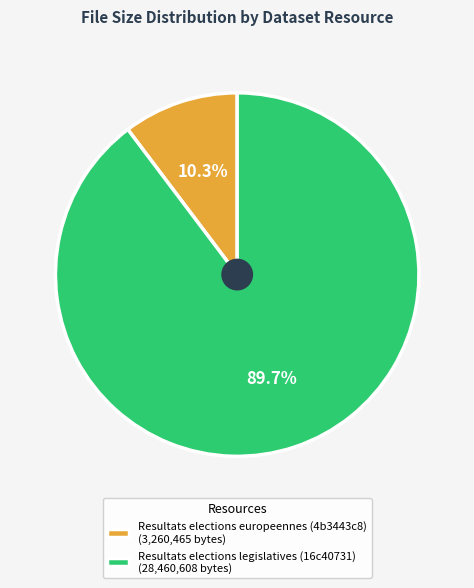

What percentage do Resultats elections legislatives (16c40731) and Resultats elections europeennes (4b3443c8) together represent?

100.0%